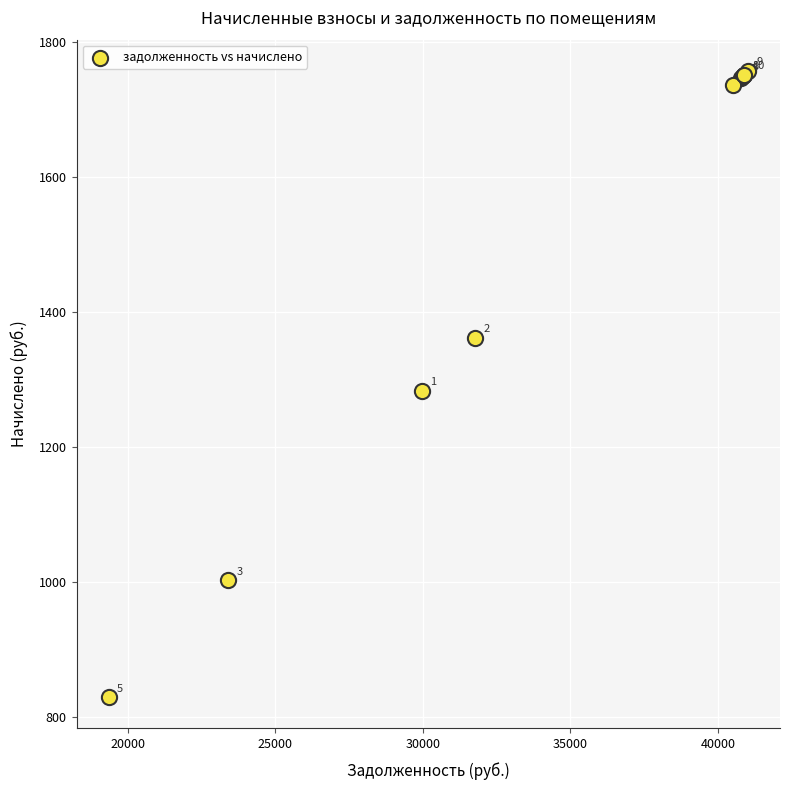

What Y value in the scatter plot is closest to 1292?

1283.1